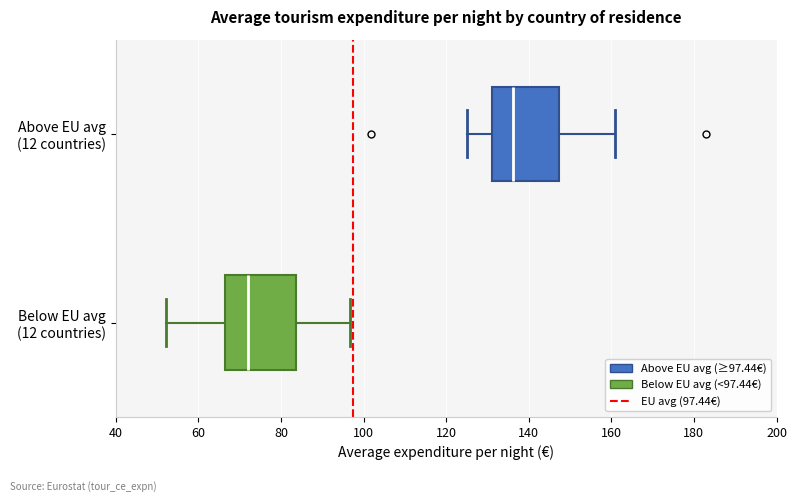

Which box's median line is the furthest to the right?

Above EU avg (12 countries)